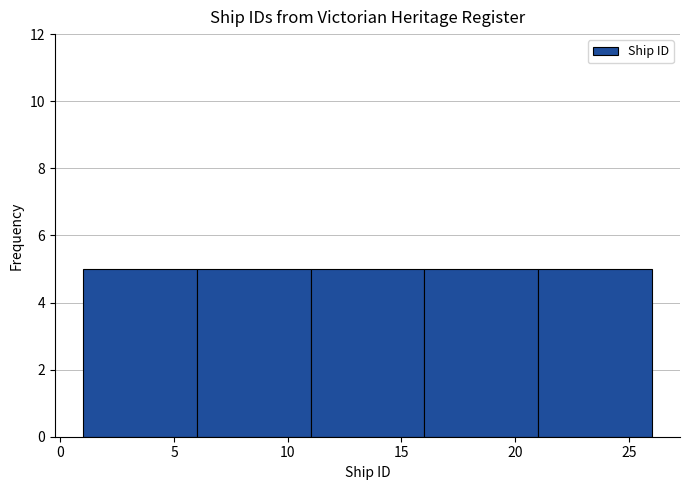

What is the height of the bar covering 6 to 11 on the x-axis? The values are not printed on the chart, so give them approximately, as read against the axis.

5